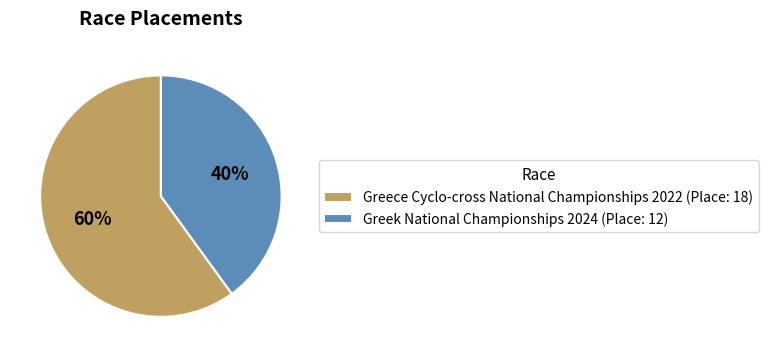

The Greece Cyclo-cross National Championships 2022 slice represents 52% of the pie. True or false?

False